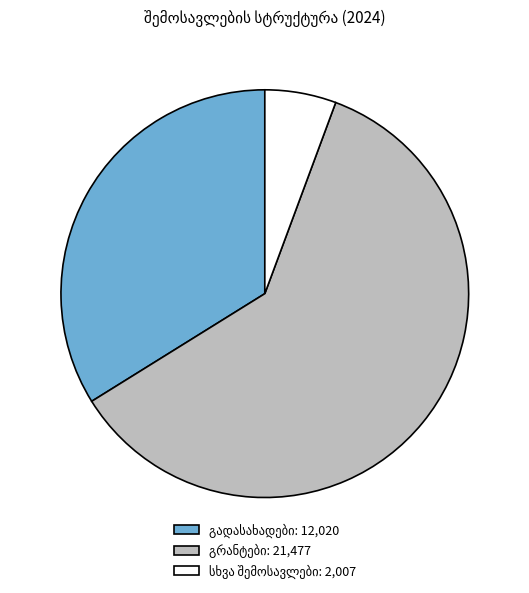

Is there any slice that represents more than half of the pie?

Yes